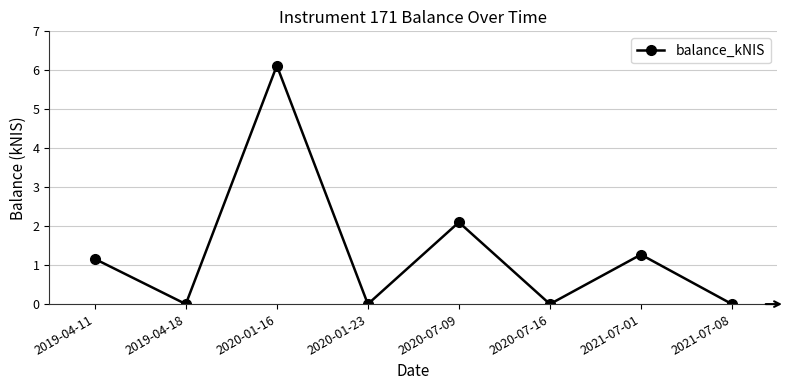

What is the average value?

1.3